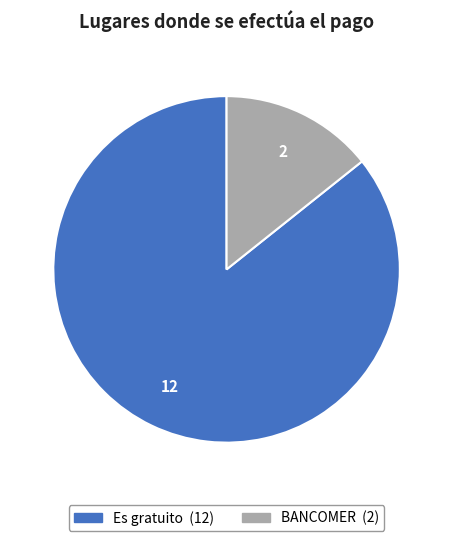

Rank the categories by value from highest to lowest.

Es gratuito, BANCOMER